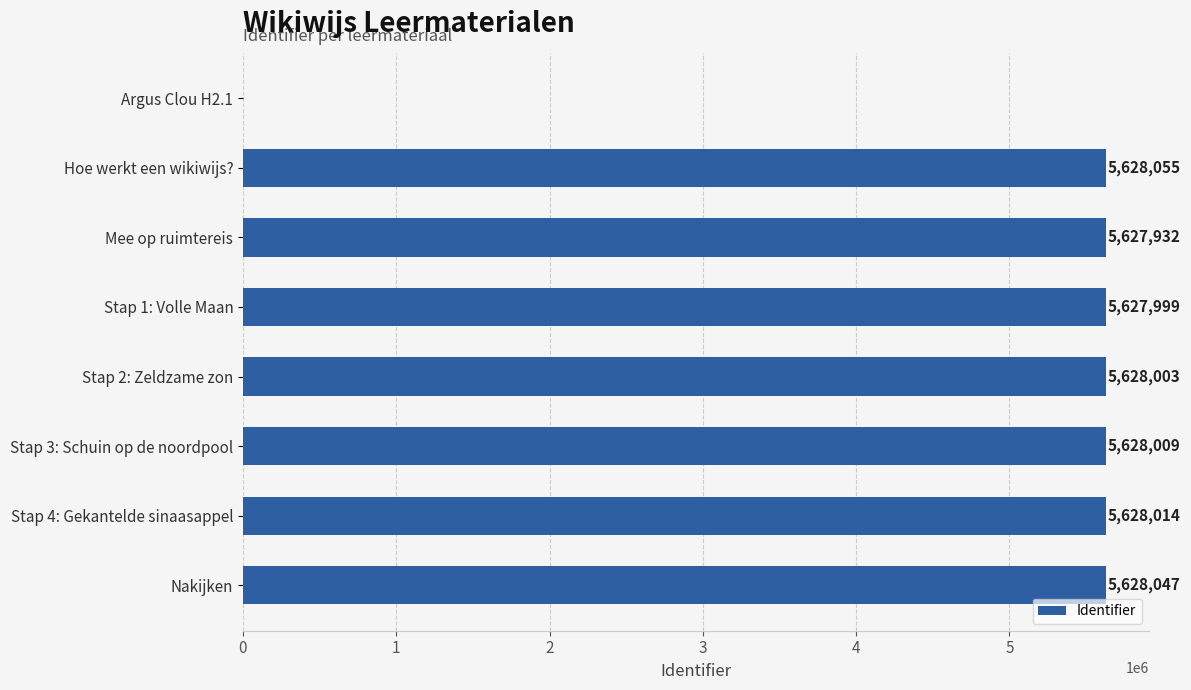

What is the average value?

4924507